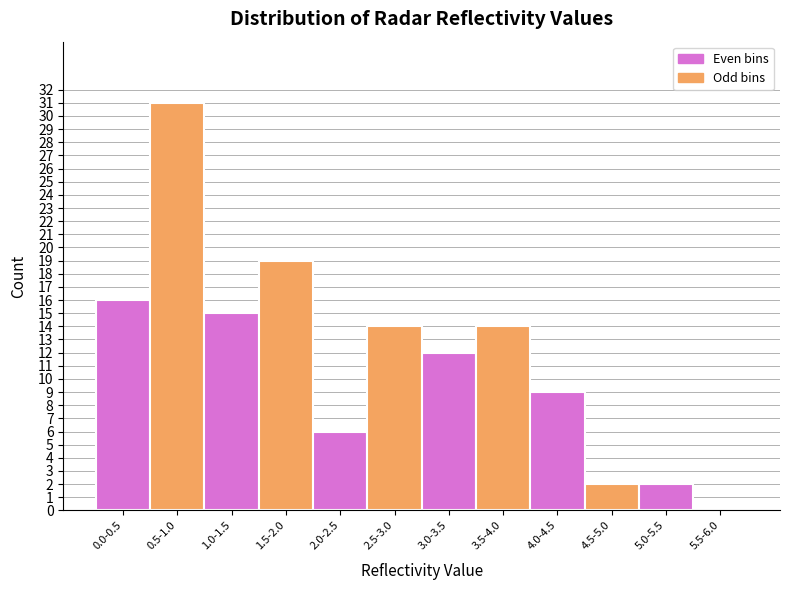

Reading right to left, extract all data points from this chart.

5.5-6.0=0	5.0-5.5=2	4.5-5.0=2	4.0-4.5=9	3.5-4.0=14	3.0-3.5=12	2.5-3.0=14	2.0-2.5=6	1.5-2.0=19	1.0-1.5=15	0.5-1.0=31	0.0-0.5=16